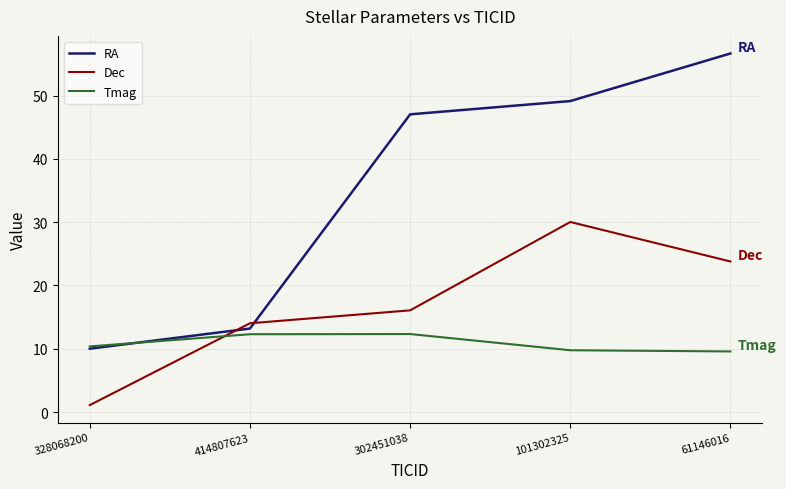

Which label corresponds to the largest value in the chart?

61146016